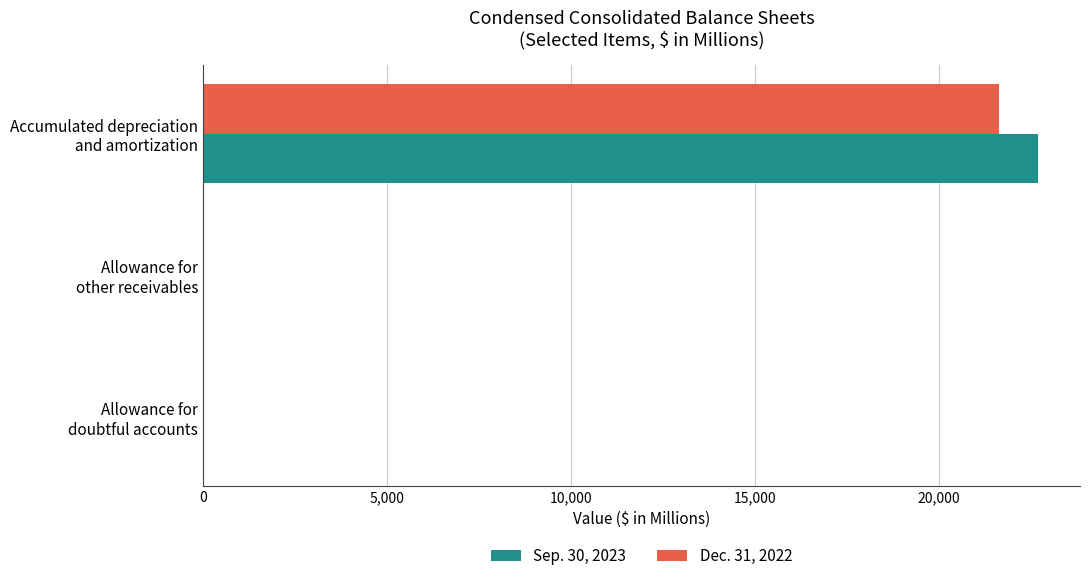

Which series has the largest total across all categories?

Sep. 30, 2023